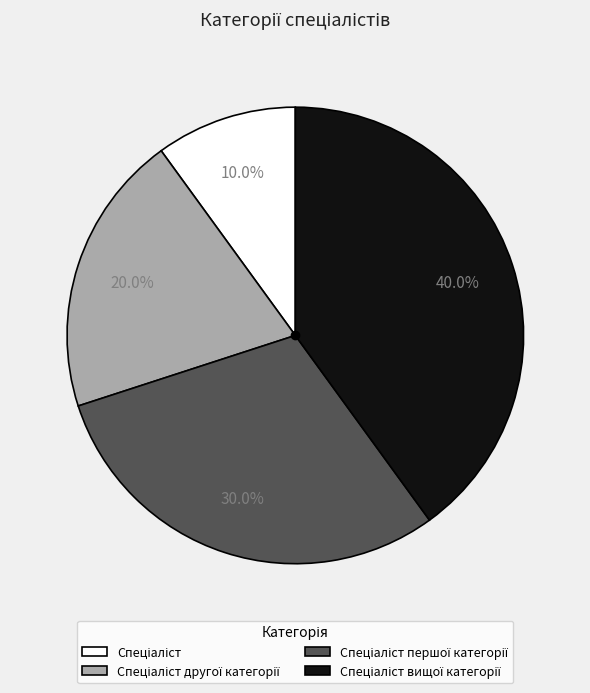

Does any single category account for the majority?

No